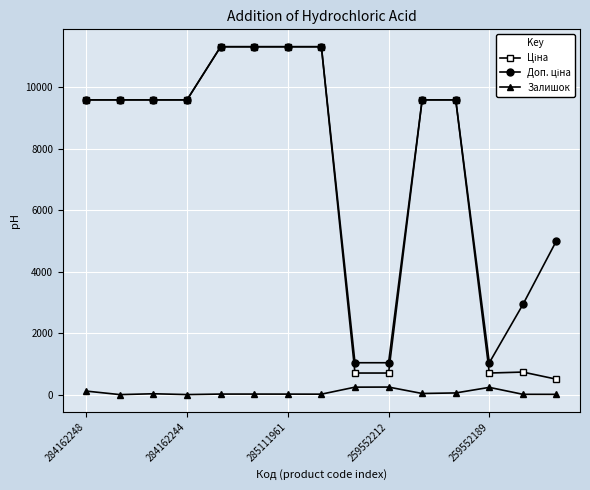

At how many categories does at least one series exceed 2044?

12